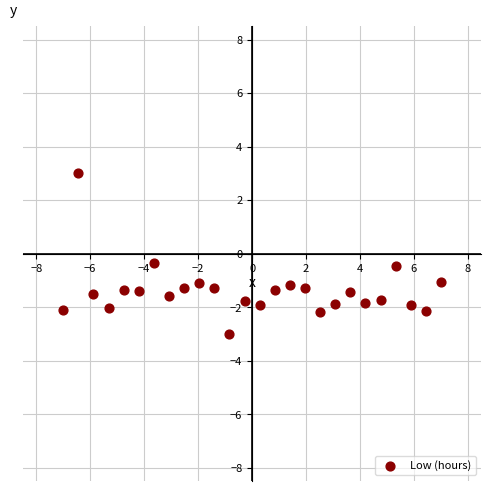

What is the range of X values (max minus min)?

14.0